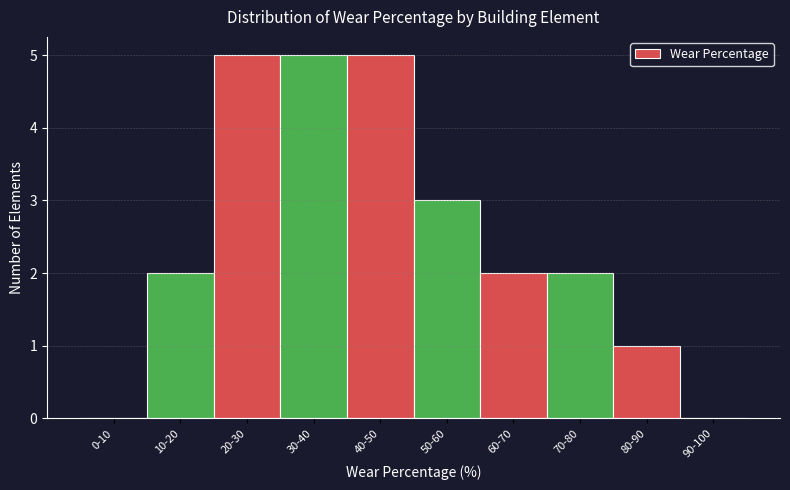

Reading right to left, extract all data points from this chart.

90-100=0	80-90=1	70-80=2	60-70=2	50-60=3	40-50=5	30-40=5	20-30=5	10-20=2	0-10=0